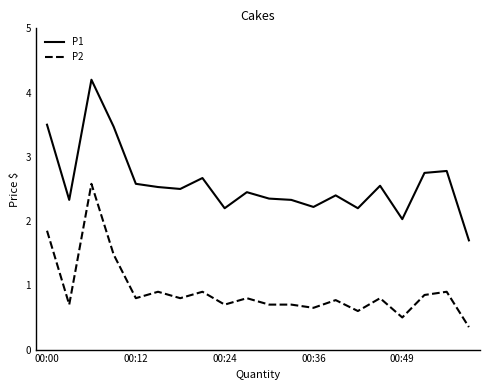

What is the difference between the maximum and minimum values in the P2 series?

2.2